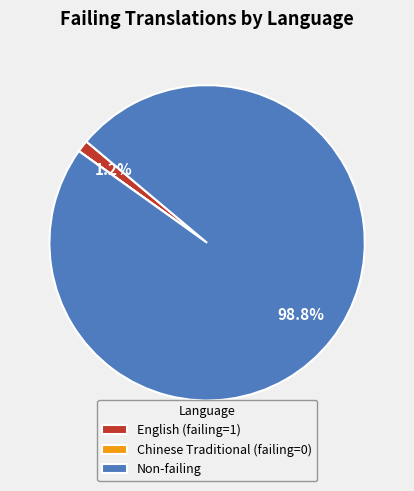

What is the largest slice in the pie chart?

Non-failing